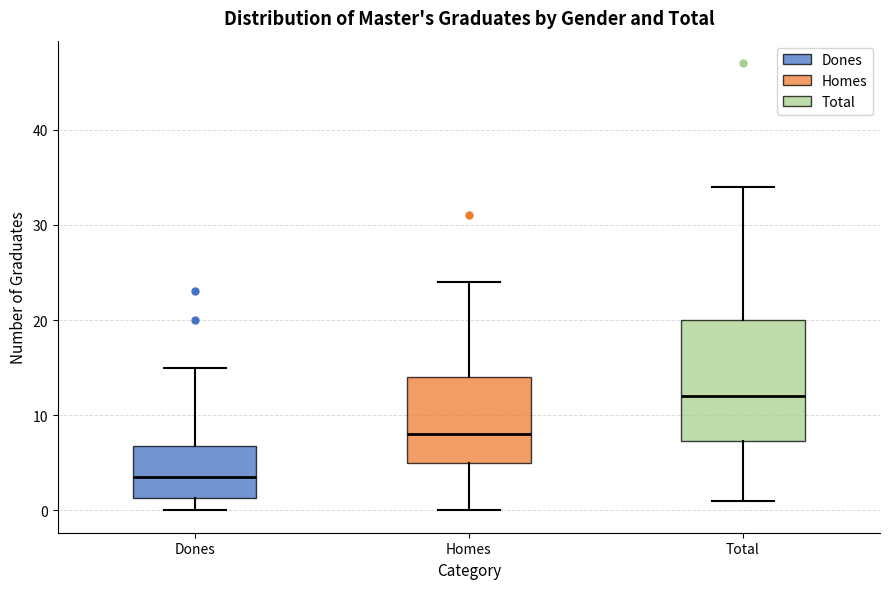

Reading left to right, transcribe this box plot: for each box, give where its median line is, the range the box spans, and where its two whiskers end, as read against the y-axis. The values are not printed on the chart, so give them approximately, as read against the axis.

Dones: median 4, box 1 to 7, whiskers 0 to 15
Homes: median 8, box 5 to 14, whiskers 0 to 24
Total: median 12, box 7 to 20, whiskers 1 to 34